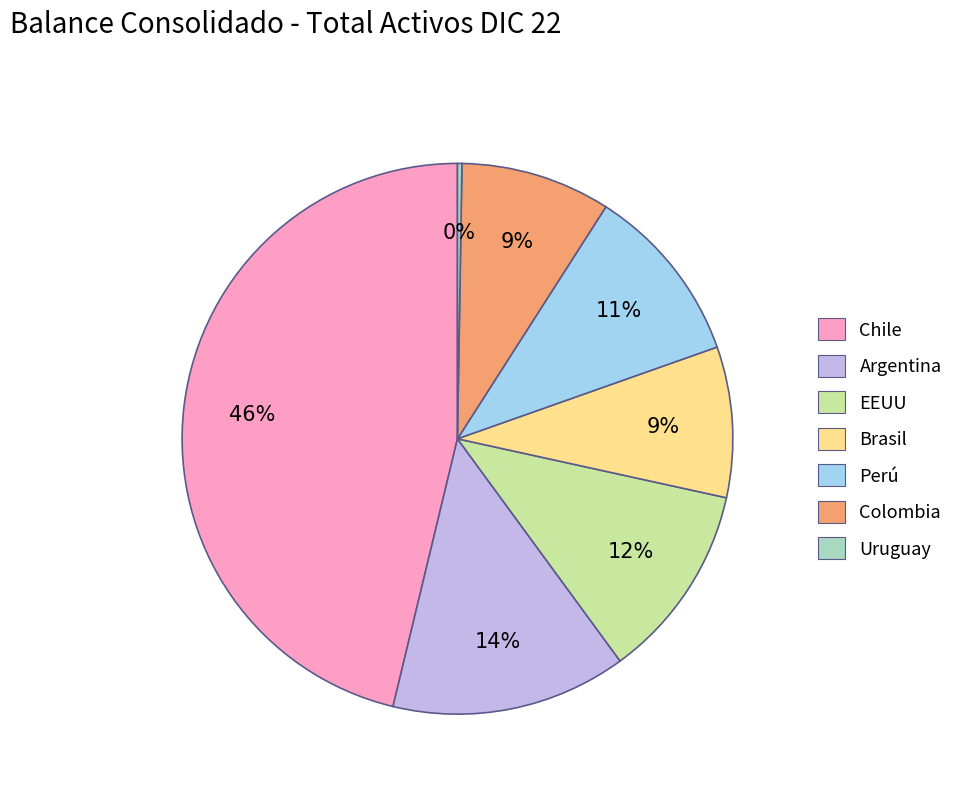

To the nearest percent, what is the average slice percentage?

14%